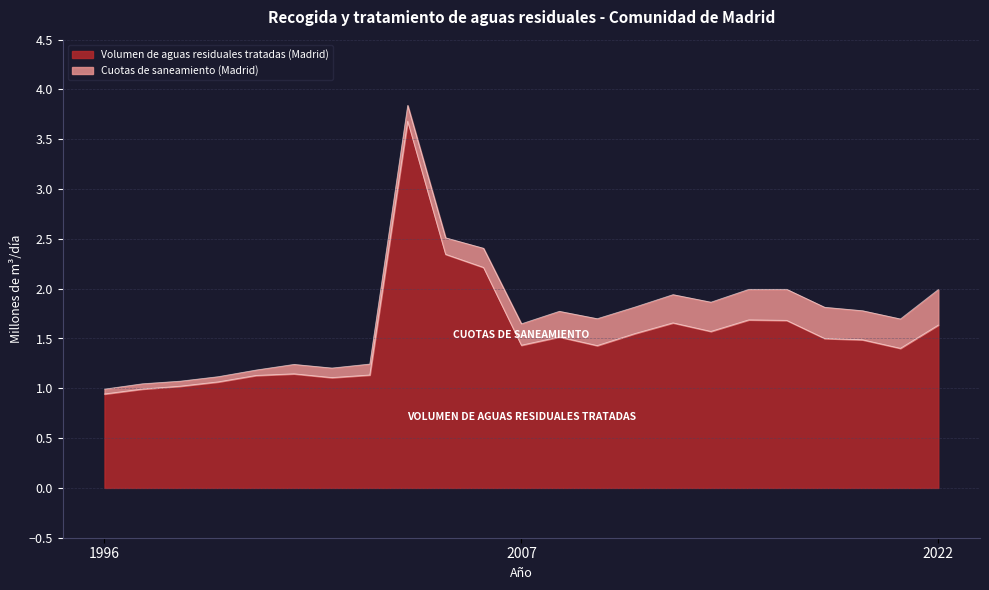

What is the change in value from 2003 to 2009?

+0.3